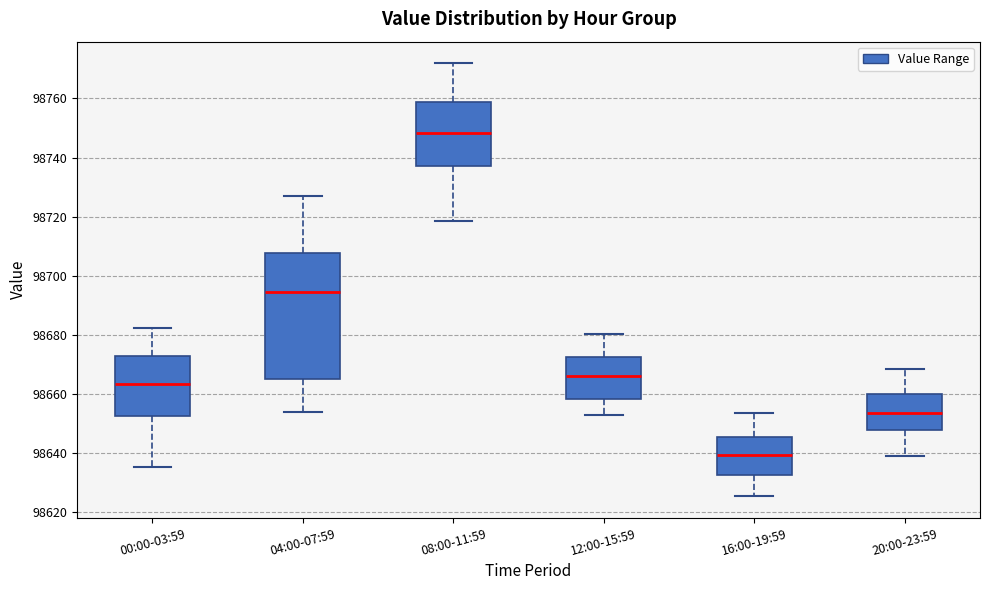

Reading left to right, transcribe this box plot: for each box, give where its median line is, the range the box spans, and where its two whiskers end, as read against the y-axis. The values are not printed on the chart, so give them approximately, as read against the axis.

00:00-03:59: median 98664, box 98652 to 98672, whiskers 98636 to 98682
04:00-07:59: median 98694, box 98666 to 98708, whiskers 98654 to 98728
08:00-11:59: median 98748, box 98738 to 98758, whiskers 98718 to 98772
12:00-15:59: median 98666, box 98658 to 98672, whiskers 98652 to 98680
16:00-19:59: median 98640, box 98632 to 98646, whiskers 98626 to 98654
20:00-23:59: median 98654, box 98648 to 98660, whiskers 98640 to 98668